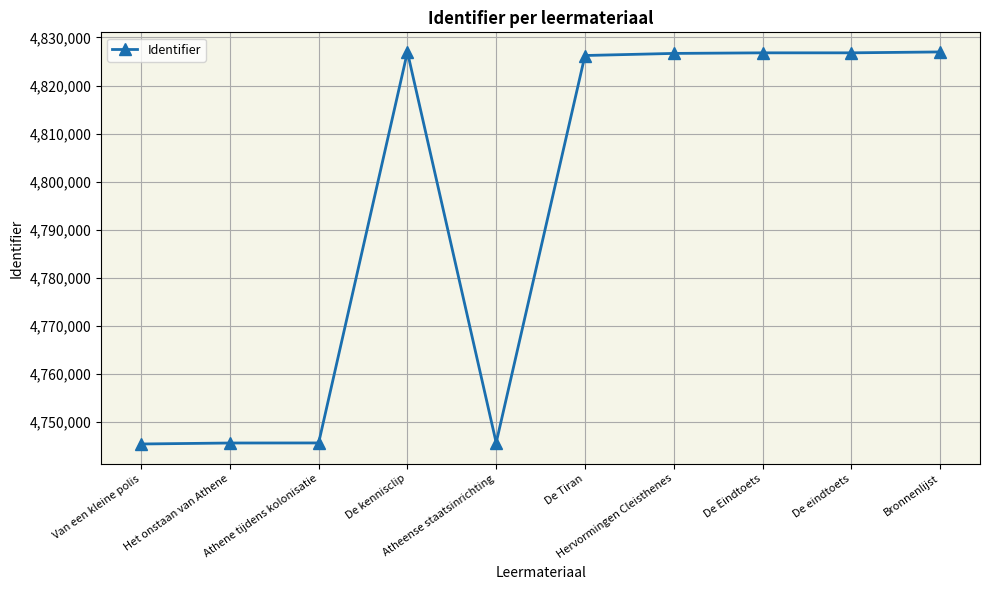

What is the value of the 9th point from the left?

4826803